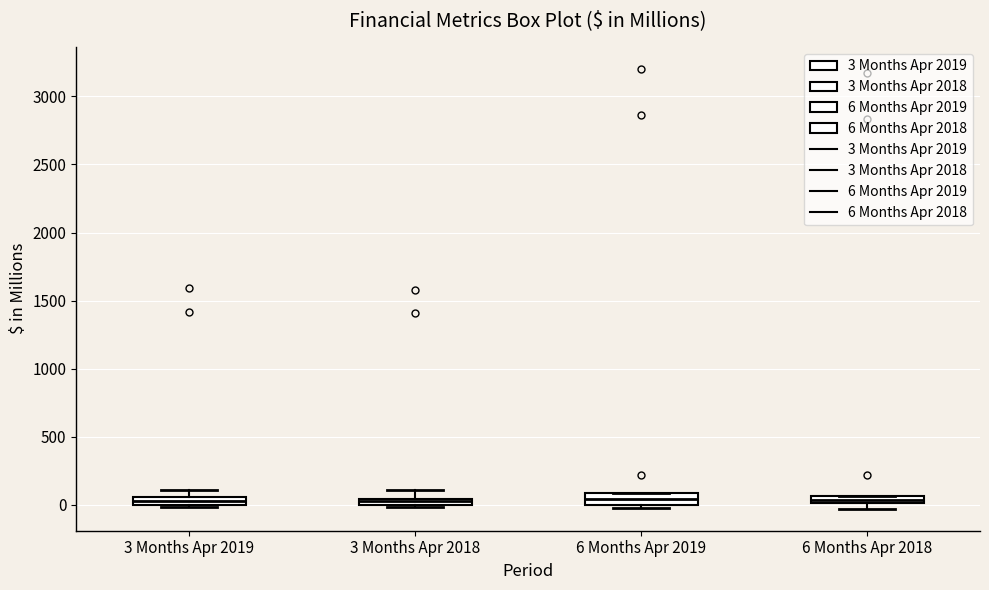

Where is the lower edge of the box for 6 Months Apr 2019 on the y-axis? The values are not printed on the chart, so give them approximately, as read against the axis.

0